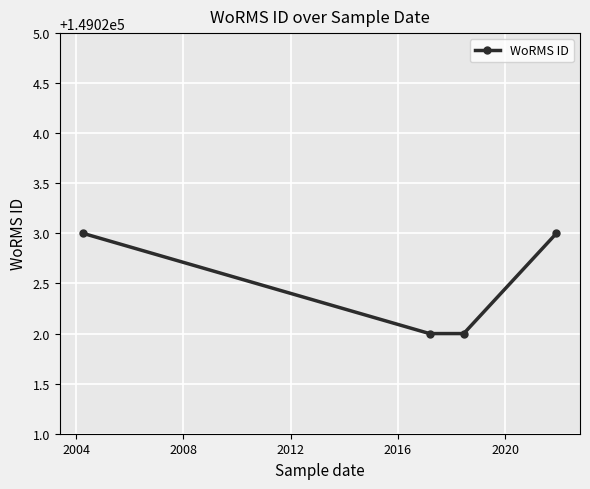

What is the minimum value shown in the chart?

149022